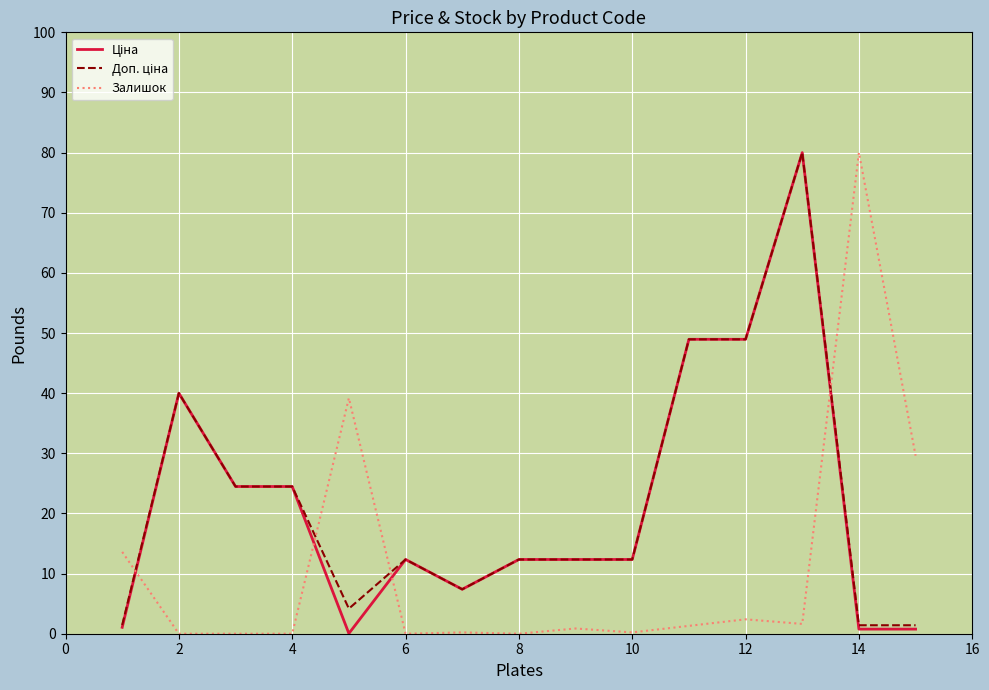

What is the highest value of the Залишок series?

80.0